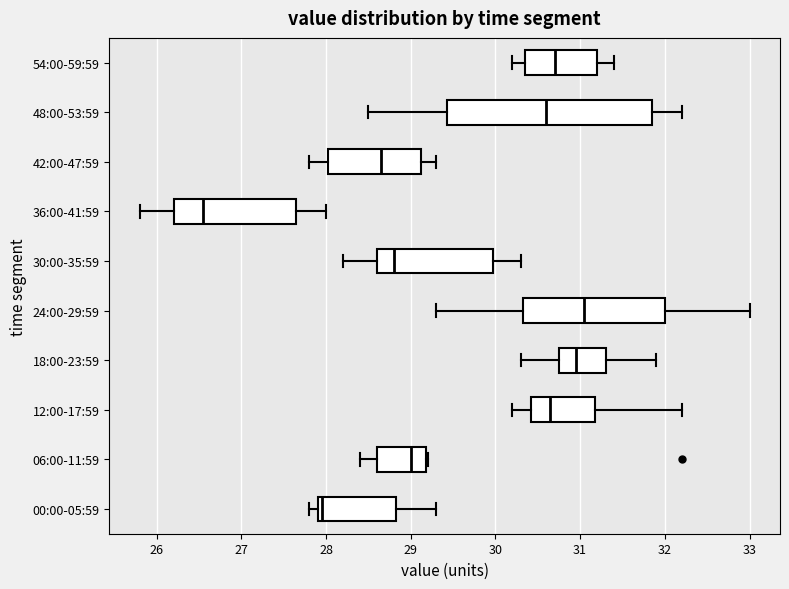

Reading bottom to top, transcribe this box plot: for each box, give where its median line is, the range the box spans, and where its two whiskers end, as read against the x-axis. The values are not printed on the chart, so give them approximately, as read against the axis.

00:00-05:59: median 28.0, box 27.9 to 28.8, whiskers 27.8 to 29.3
06:00-11:59: median 29.0, box 28.6 to 29.2, whiskers 28.4 to 29.2
12:00-17:59: median 30.7, box 30.4 to 31.2, whiskers 30.2 to 32.2
18:00-23:59: median 31.0, box 30.8 to 31.3, whiskers 30.3 to 31.9
24:00-29:59: median 31.1, box 30.3 to 32.0, whiskers 29.3 to 33.0
30:00-35:59: median 28.8, box 28.6 to 30.0, whiskers 28.2 to 30.3
36:00-41:59: median 26.6, box 26.2 to 27.7, whiskers 25.8 to 28.0
42:00-47:59: median 28.7, box 28.0 to 29.1, whiskers 27.8 to 29.3
48:00-53:59: median 30.6, box 29.4 to 31.9, whiskers 28.5 to 32.2
54:00-59:59: median 30.7, box 30.4 to 31.2, whiskers 30.2 to 31.4